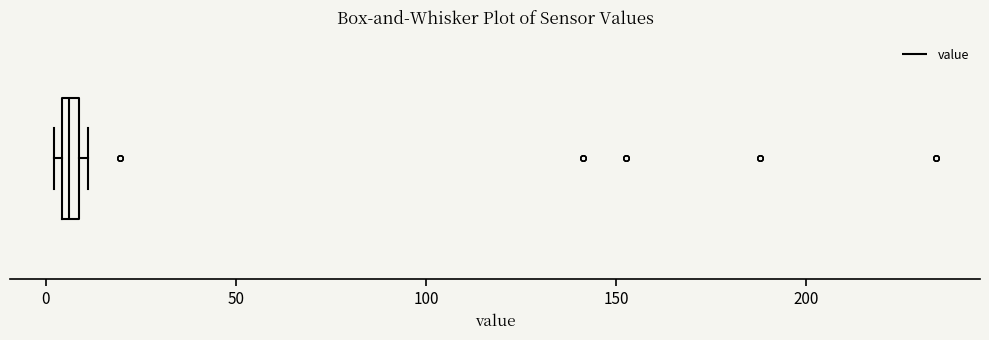

Where is the right edge of the box on the x-axis? The values are not printed on the chart, so give them approximately, as read against the axis.

10